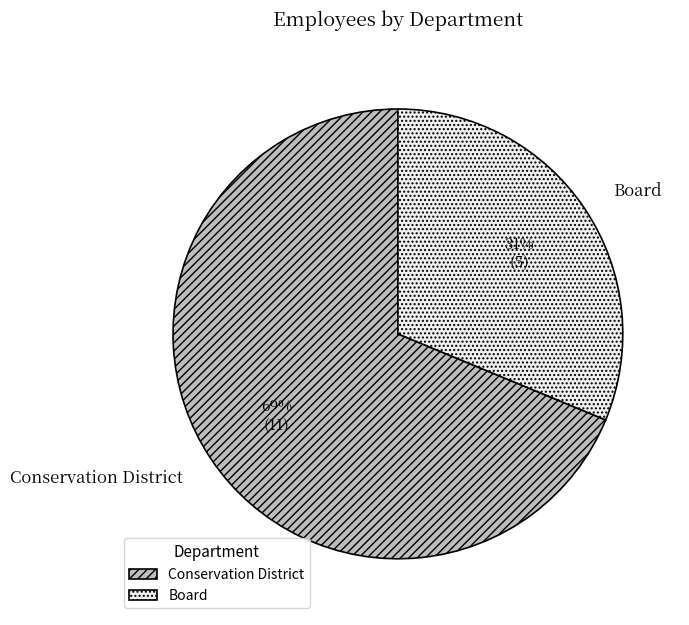

Which slice is the largest?

Conservation District